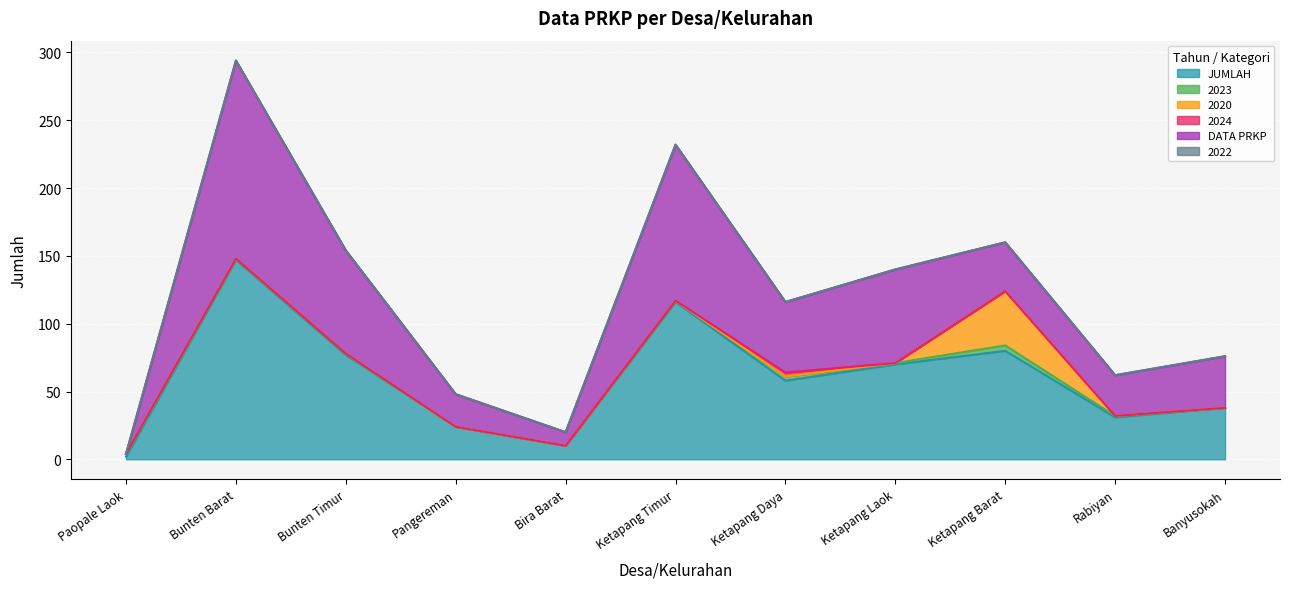

How many lines are shown in the chart?

6